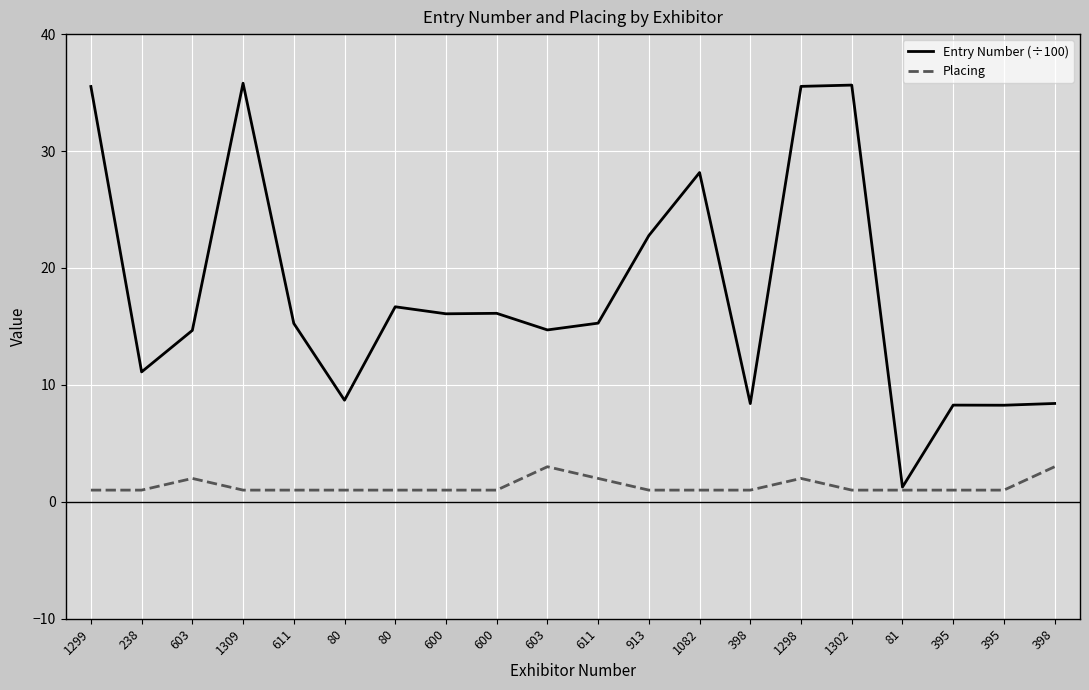

What is the label of the 4th point from the left?

1309